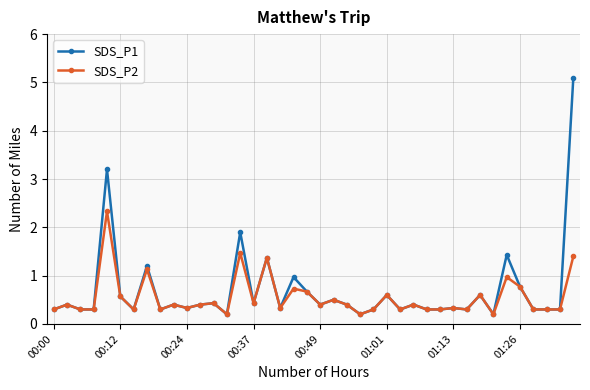

What is the maximum value shown in the chart?

5.1